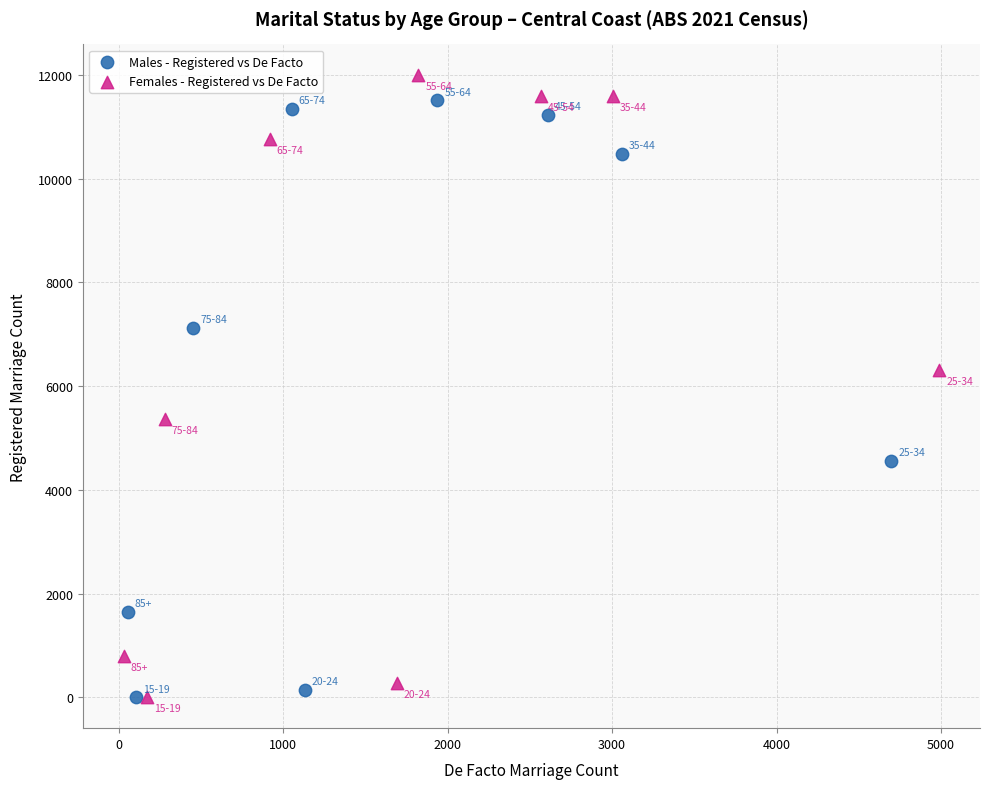

Which series reaches the maximum Y coordinate?

Females - Registered vs De Facto